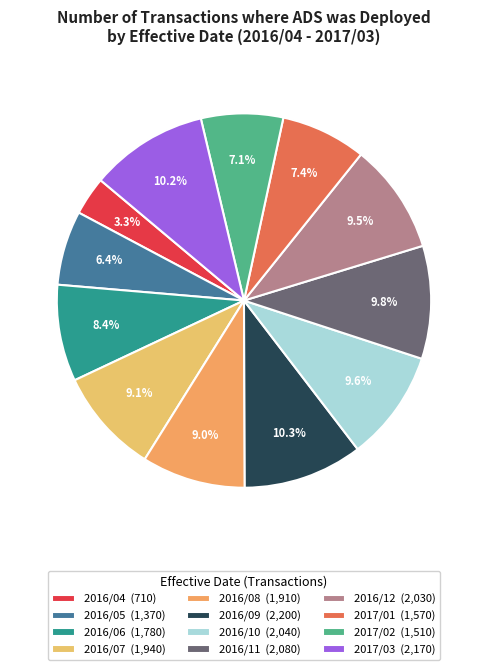

True or false: 2016/07 accounts for 9% of the total.

True